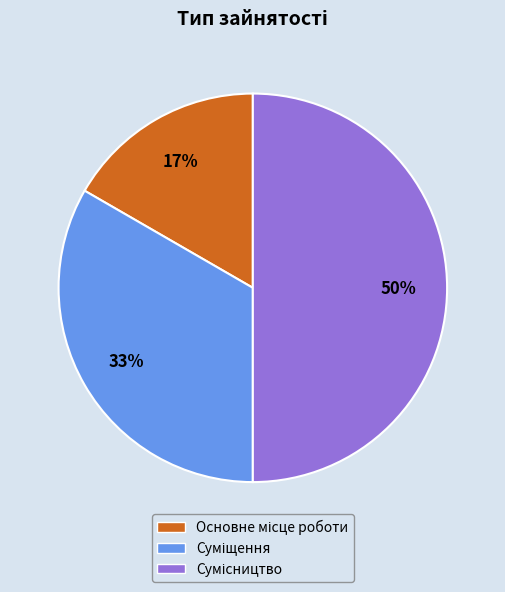

To the nearest percent, what is the difference between the largest and smallest slice percentages?

33%